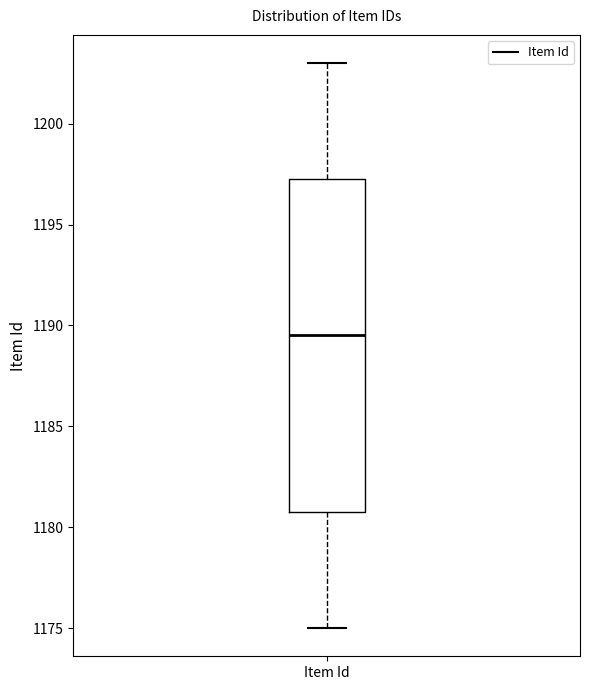

Where does the upper whisker of the box for Item Id end on the y-axis? The values are not printed on the chart, so give them approximately, as read against the axis.

1203.0